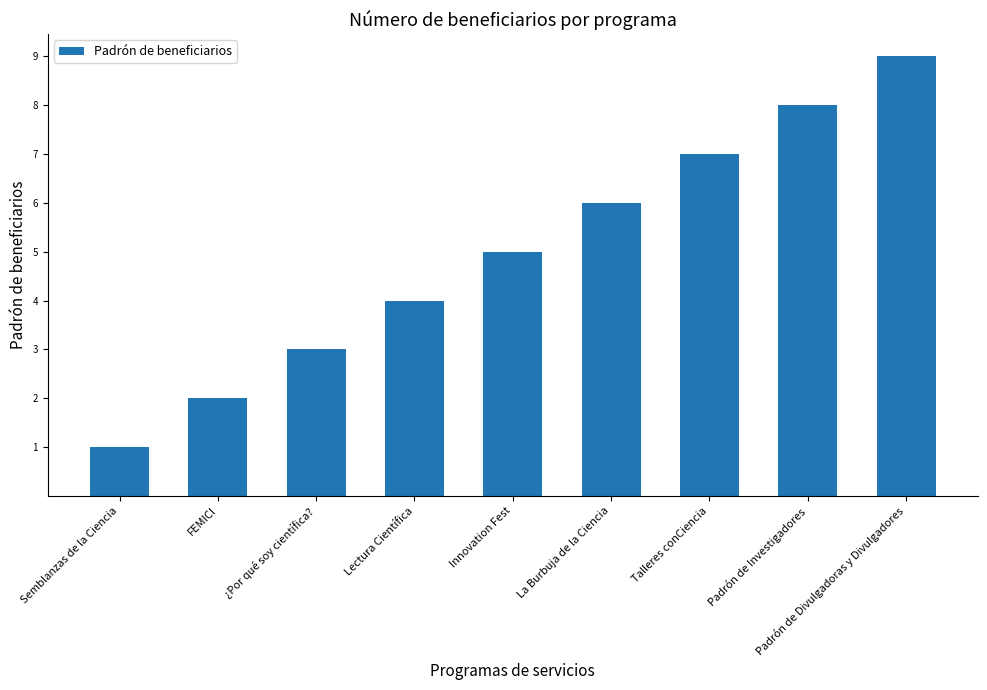

What is the difference between the values at Talleres conCiencia and ¿Por qué soy científica??

4